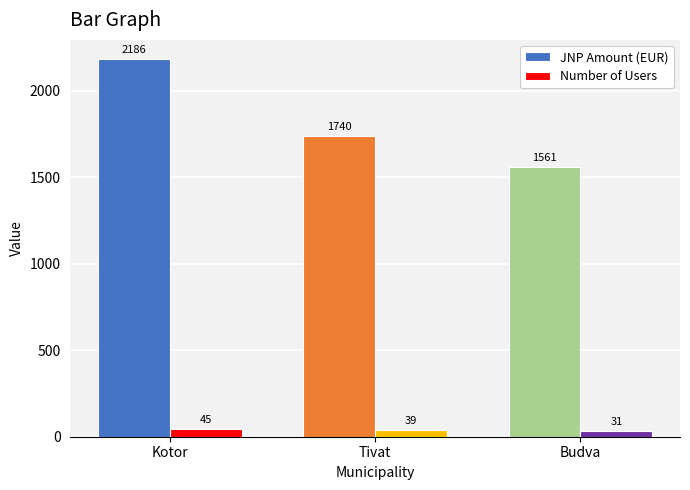

At which label does Number of Users first exceed 39?

Kotor